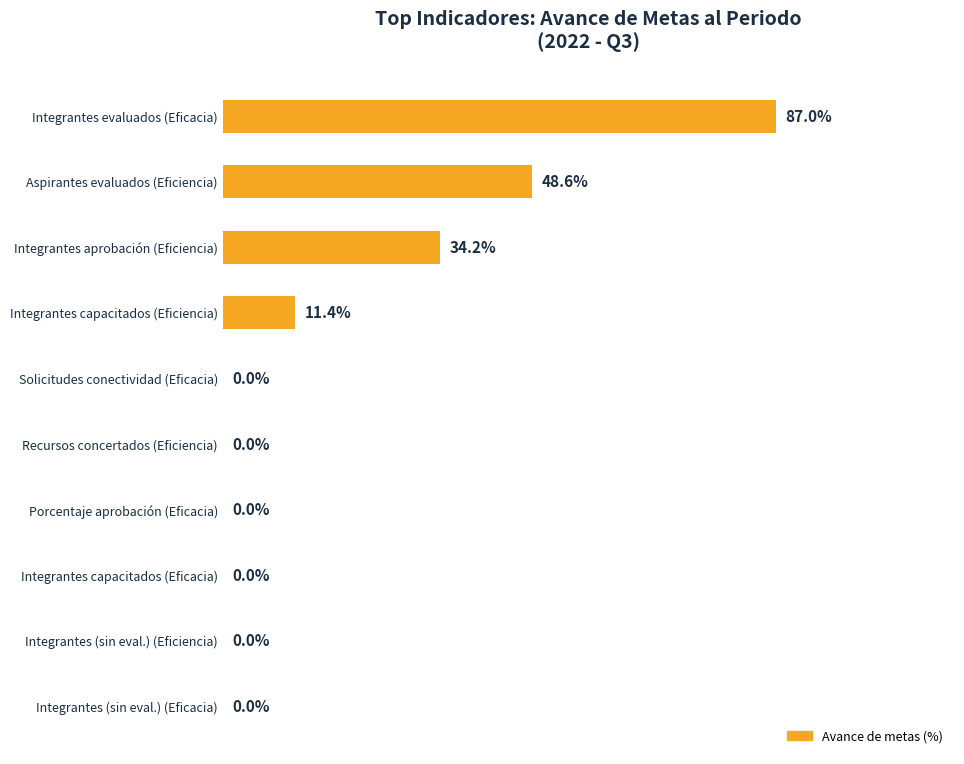

Between Aspirantes evaluados (Eficiencia) and Porcentaje aprobación (Eficacia), which is larger?

Aspirantes evaluados (Eficiencia)